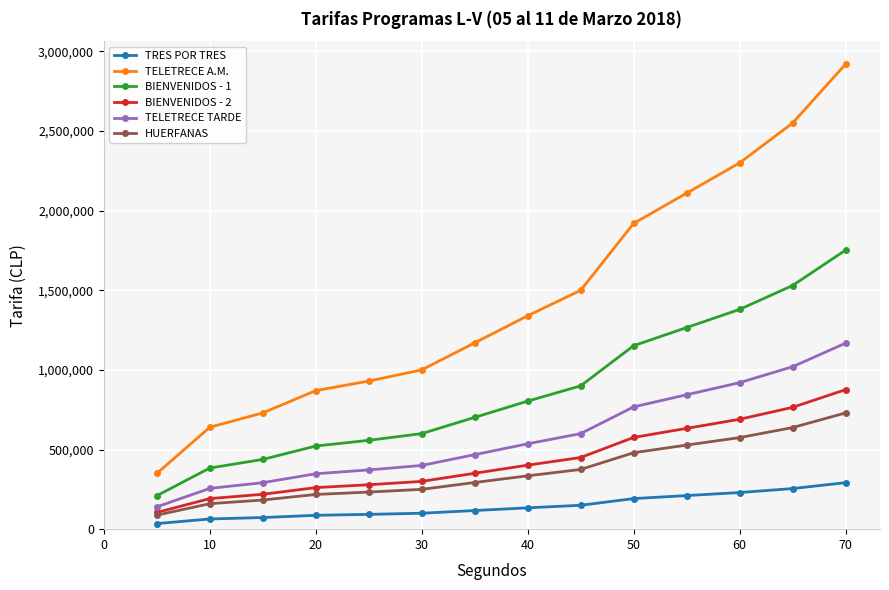

What is the value of the TELETRECE TARDE point at the 9th from the left?

600000